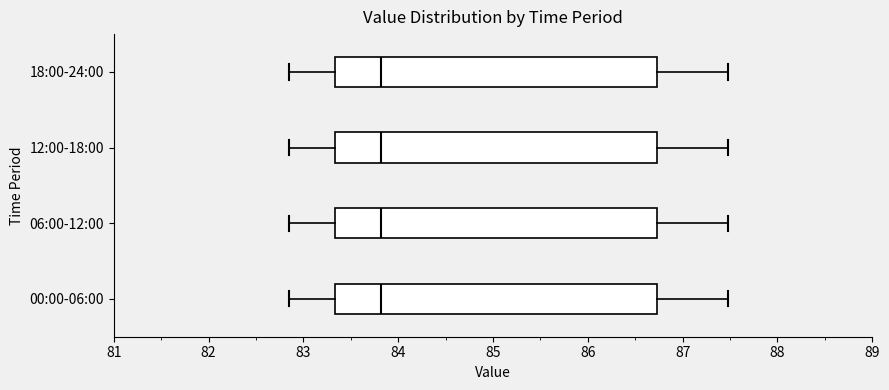

Reading bottom to top, read every box against the x-axis: the position of its median line, the range the box covers, and the ends of its whiskers. The values are not printed on the chart, so give them approximately, as read against the axis.

00:00-06:00: median 83.8, box 83.3 to 86.7, whiskers 82.9 to 87.5
06:00-12:00: median 83.8, box 83.3 to 86.7, whiskers 82.9 to 87.5
12:00-18:00: median 83.8, box 83.3 to 86.7, whiskers 82.9 to 87.5
18:00-24:00: median 83.8, box 83.3 to 86.7, whiskers 82.9 to 87.5